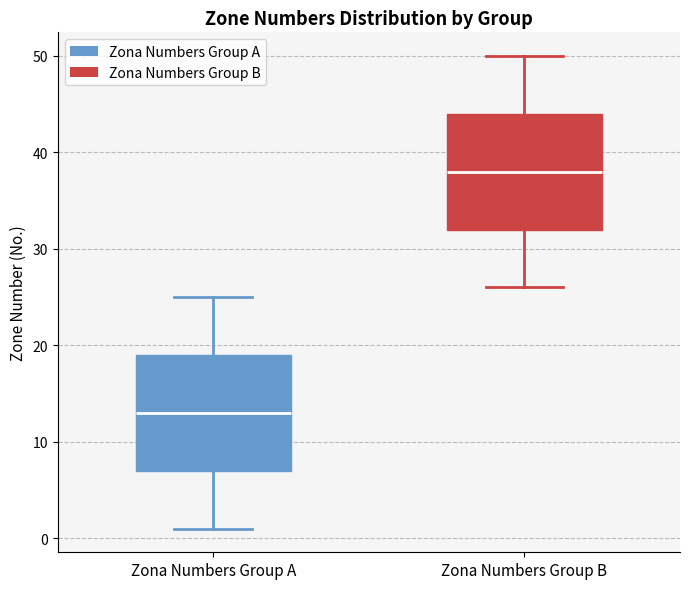

Reading left to right, transcribe this box plot: for each box, give where its median line is, the range the box spans, and where its two whiskers end, as read against the y-axis. The values are not printed on the chart, so give them approximately, as read against the axis.

Zona Numbers Group A: median 13, box 7 to 19, whiskers 1 to 25
Zona Numbers Group B: median 38, box 32 to 44, whiskers 26 to 50